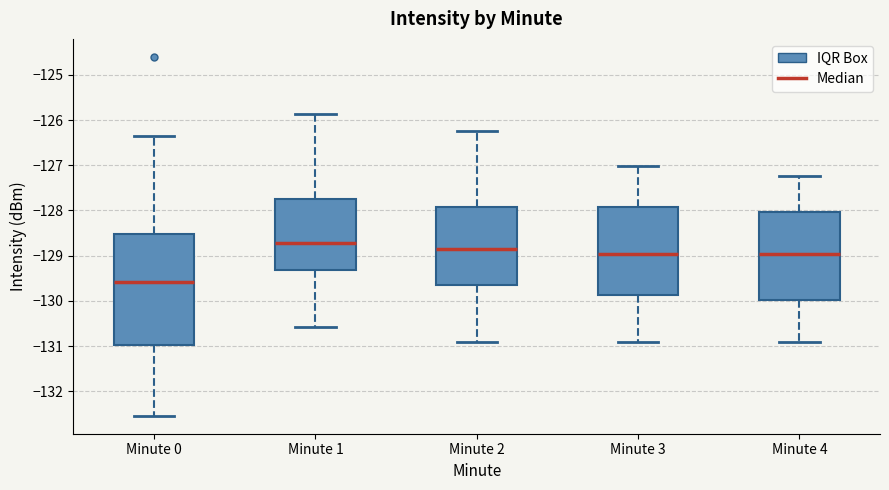

Where does the upper whisker of the box for Minute 1 end on the y-axis? The values are not printed on the chart, so give them approximately, as read against the axis.

-125.9